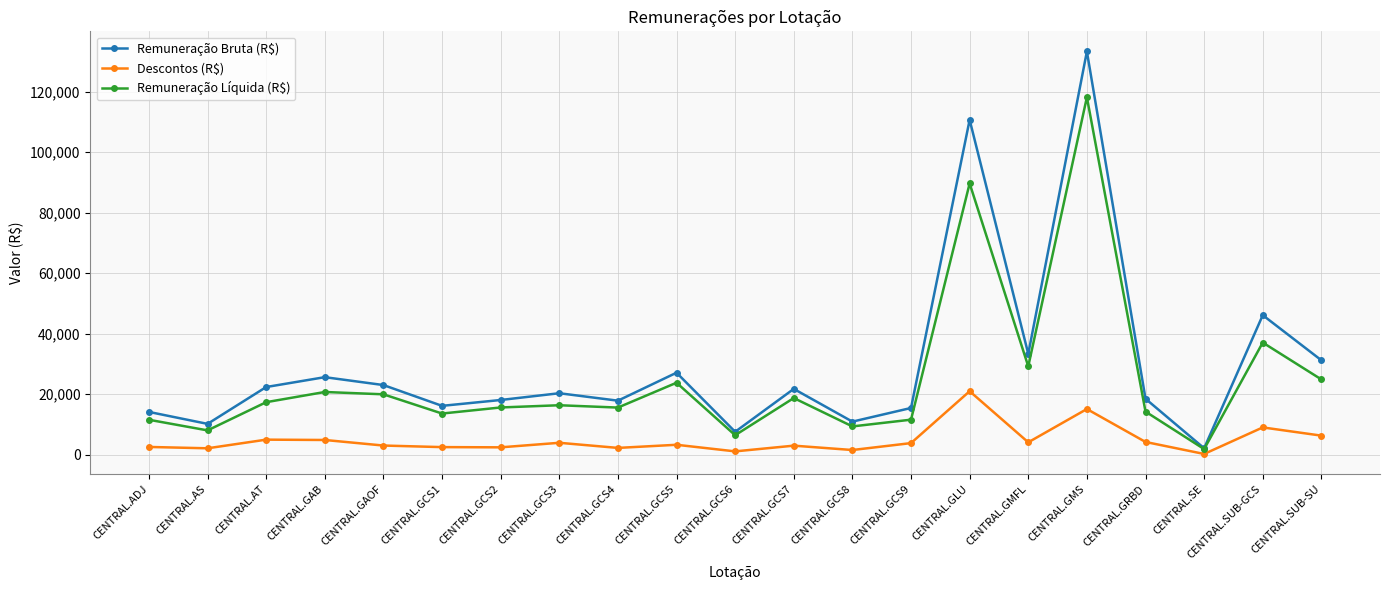

How many data points does each series have?

21